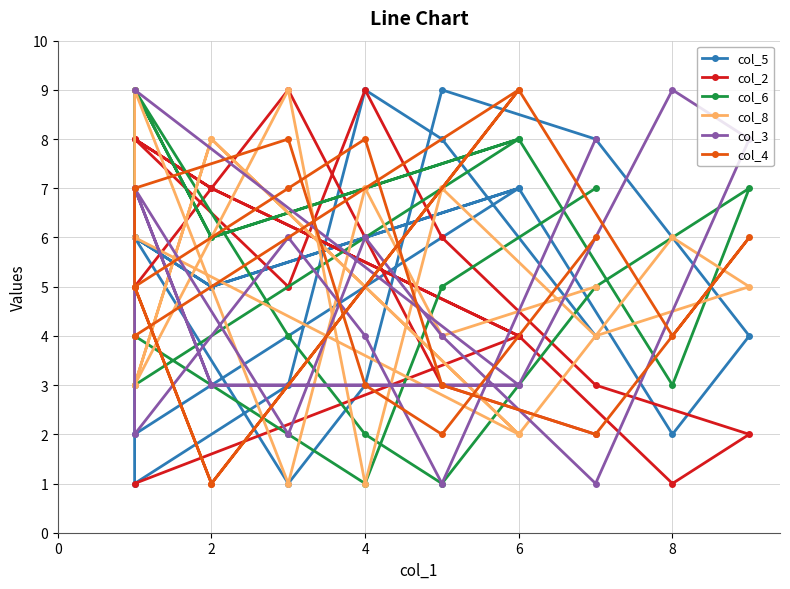

At which label does col_2 first exceed 5?

2